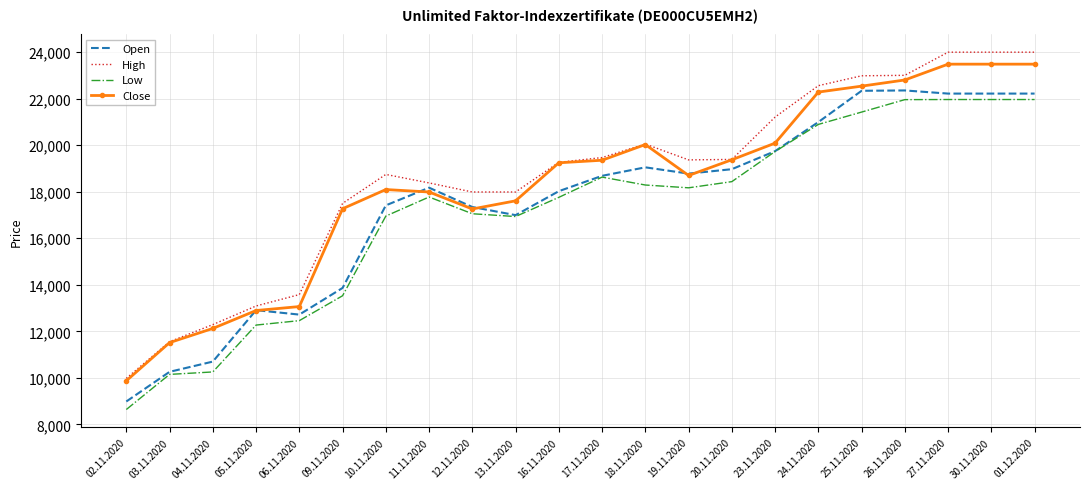

Between 05.11.2020 and 09.11.2020, which series saw the biggest shift?

High